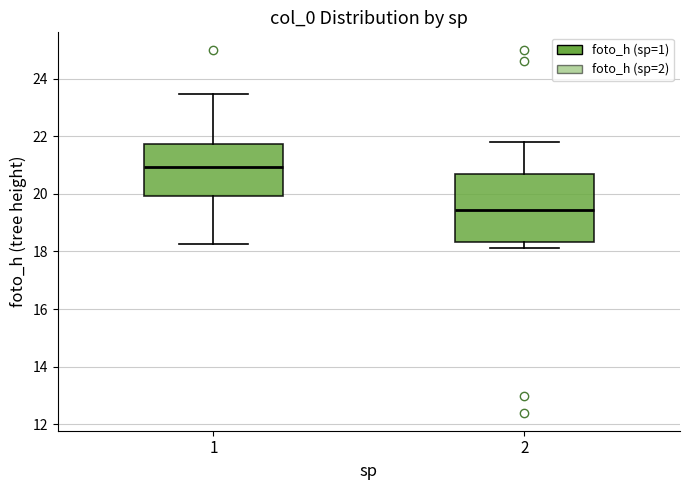

Reading left to right, transcribe this box plot: for each box, give where its median line is, the range the box spans, and where its two whiskers end, as read against the y-axis. The values are not printed on the chart, so give them approximately, as read against the axis.

1: median 21.0, box 20.0 to 21.8, whiskers 18.2 to 23.4
2: median 19.4, box 18.4 to 20.6, whiskers 18.2 to 21.8